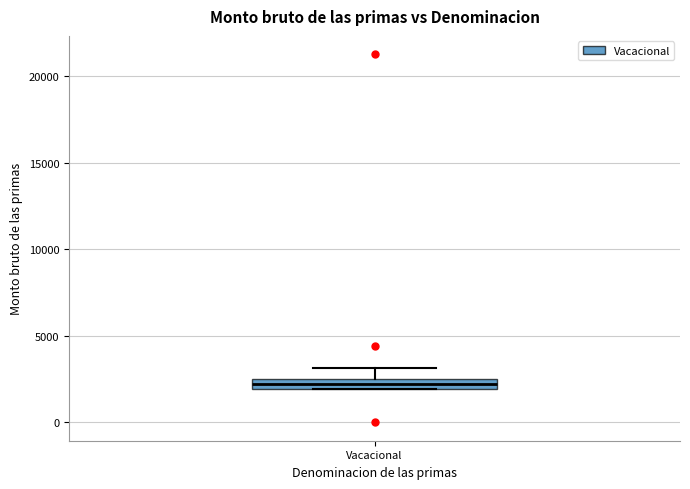

Where does the upper whisker of the box for Vacacional end on the y-axis? The values are not printed on the chart, so give them approximately, as read against the axis.

3000